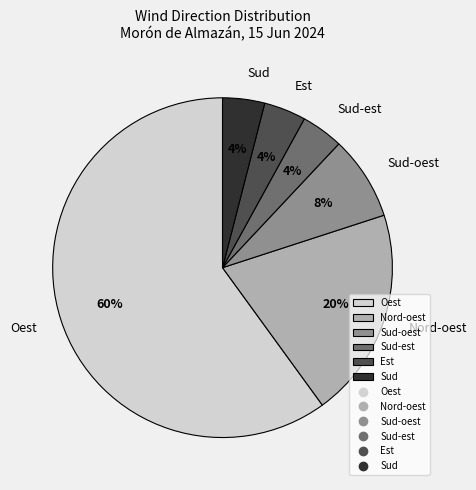

Do Nord-oest and Sud together represent more than half of the pie?

No